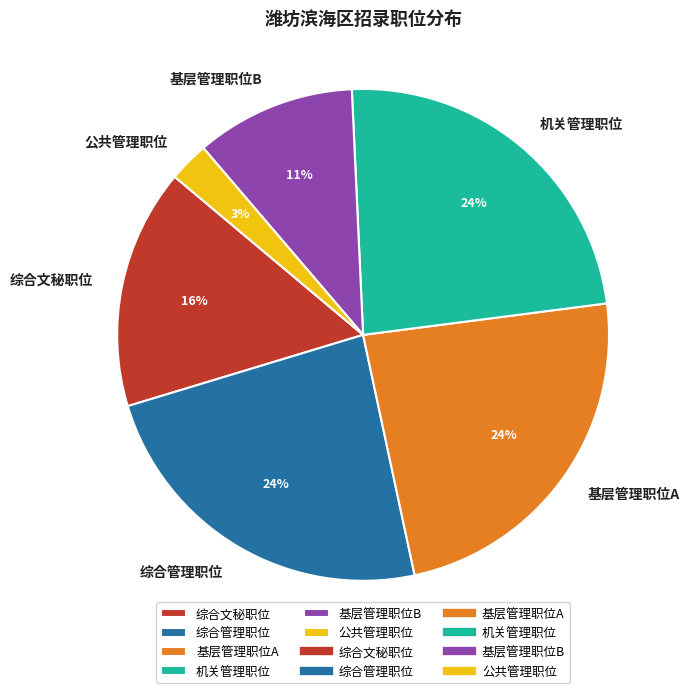

Which slice is the smallest?

公共管理职位